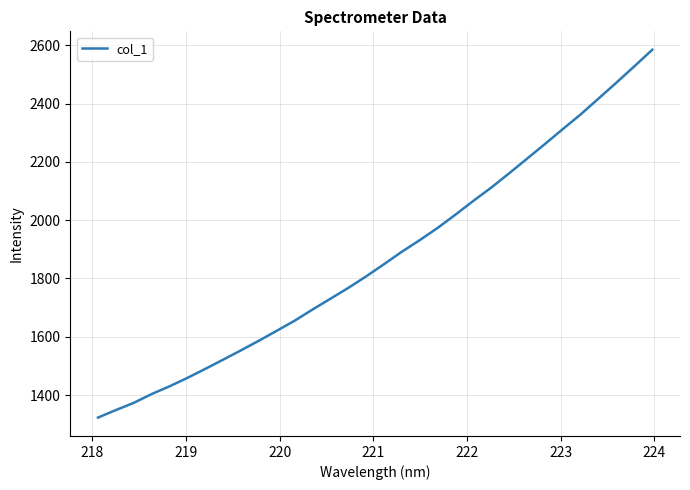

What is the greatest value displayed?

2584.5